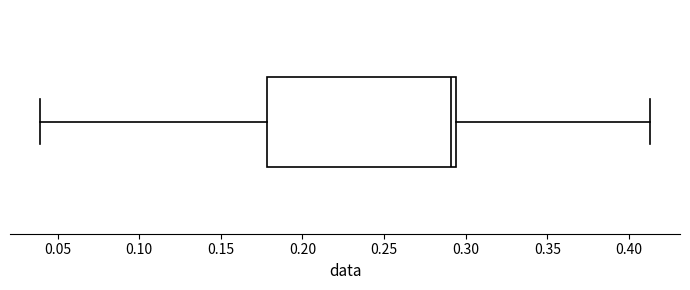

Read this box plot against the x-axis: the position of the median line, the range covered by the box, and the ends of both whiskers. The values are not printed on the chart, so give them approximately, as read against the axis.

median 0.290, box 0.180 to 0.295, whiskers 0.040 to 0.415